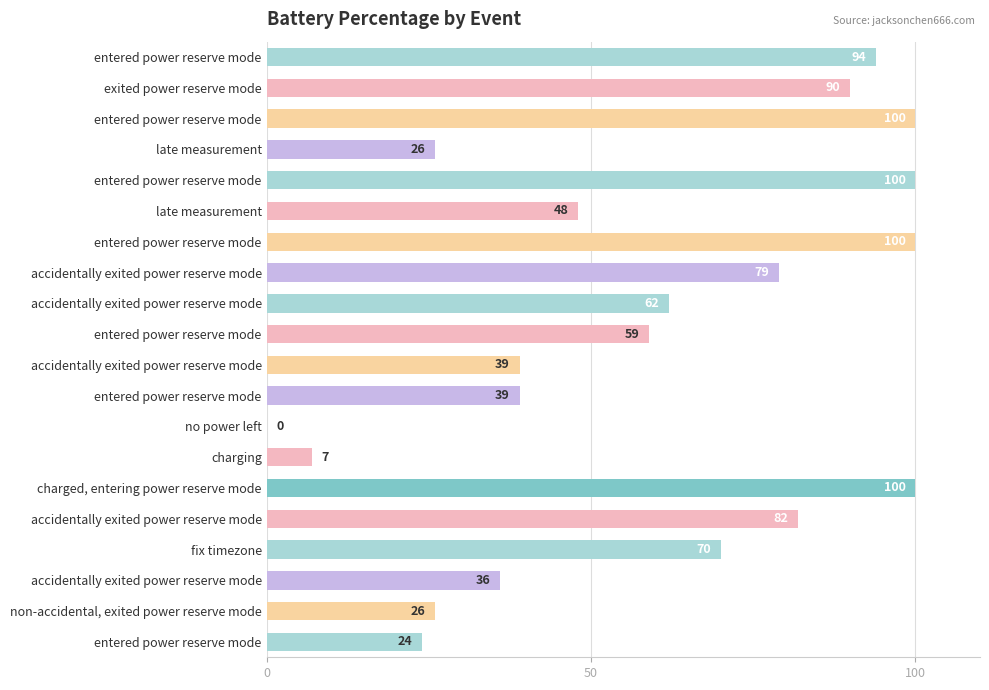

Count the number of categories in the chart.

20